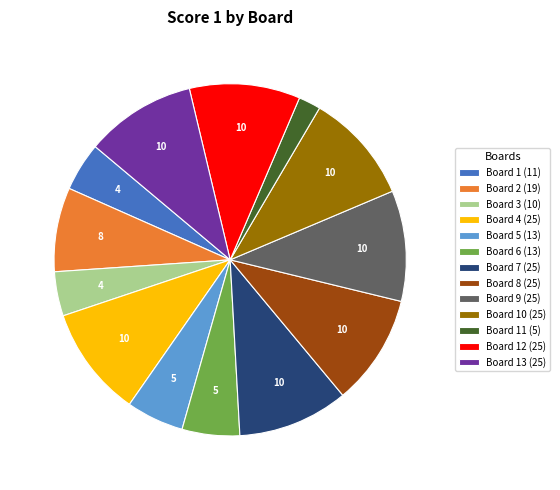

Does any single category account for the majority?

No